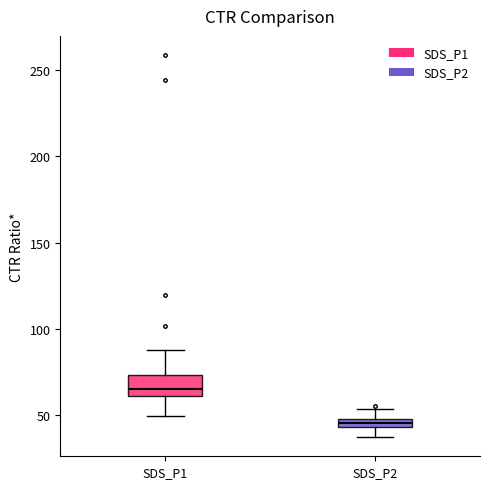

Where does the median line of the box for SDS_P1 sit on the y-axis? The values are not printed on the chart, so give them approximately, as read against the axis.

65